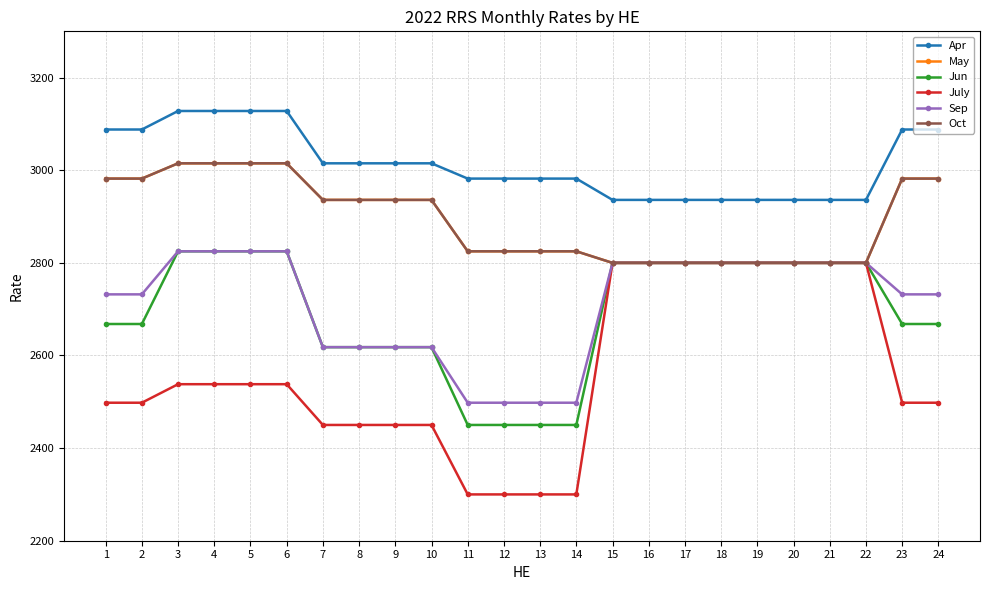

Is the value of Oct at 13 greater than the value of May at 8?

No